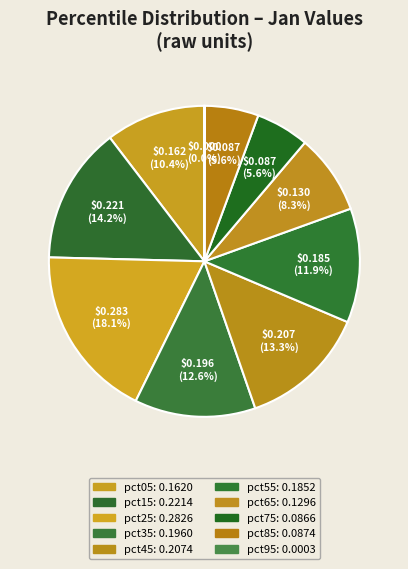

The pct25 slice represents 18% of the pie. True or false?

True